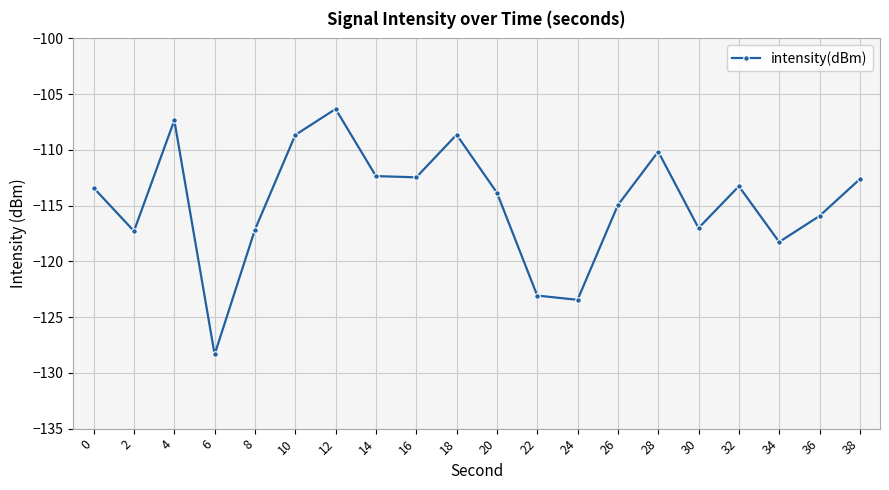

What is the value of the 9th point from the left?

-112.5